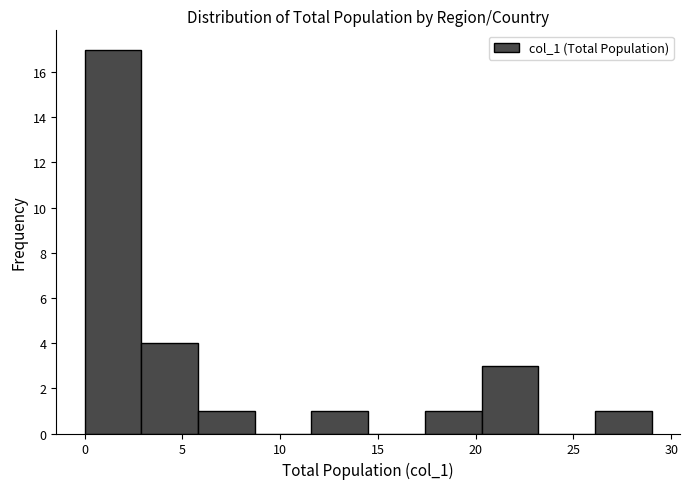

Over which range of the x-axis is the bar tallest?

0.0 to 2.9